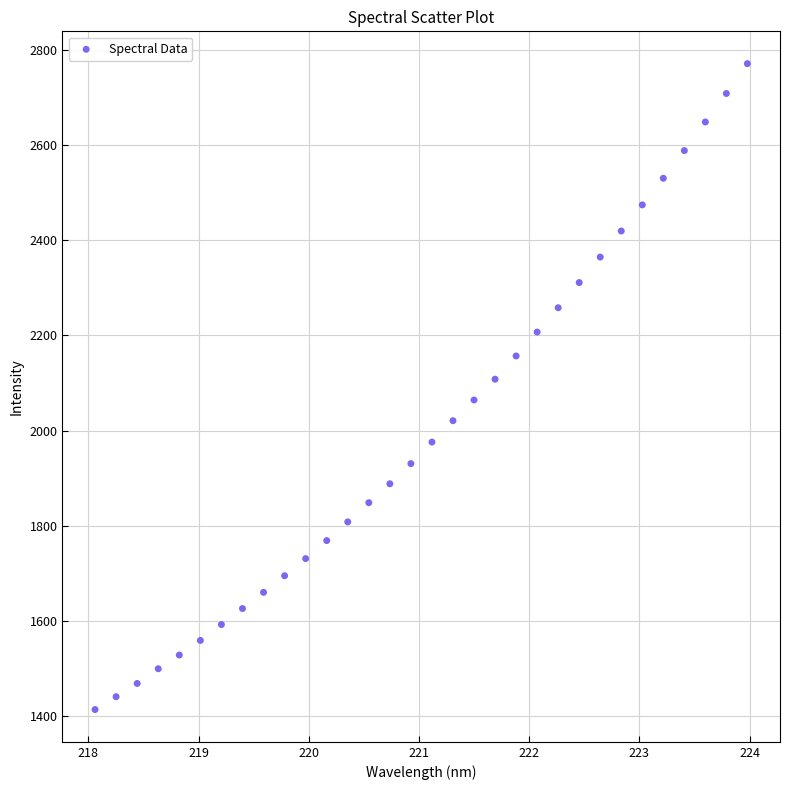

What is the range of Y values (max minus min)?

1356.8